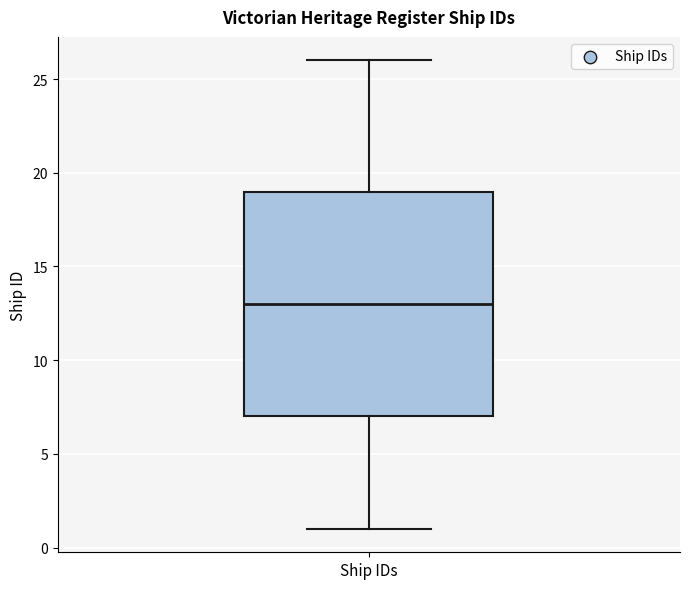

Read this box plot against the y-axis: the position of the median line, the range covered by the box, and the ends of both whiskers. The values are not printed on the chart, so give them approximately, as read against the axis.

median 13, box 7 to 19, whiskers 1 to 26